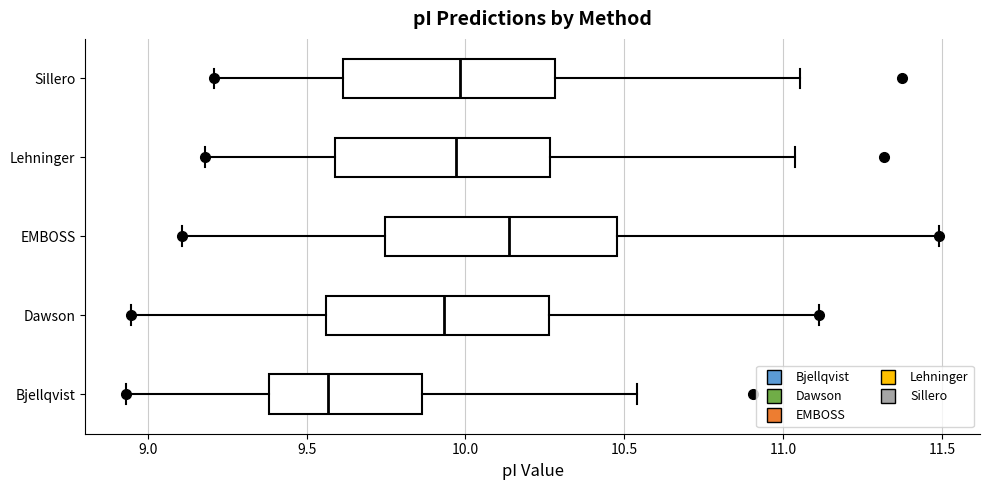

Reading bottom to top, transcribe this box plot: for each box, give where its median line is, the range the box spans, and where its two whiskers end, as read against the x-axis. The values are not printed on the chart, so give them approximately, as read against the axis.

Bjellqvist: median 9.55, box 9.40 to 9.85, whiskers 8.95 to 10.55
Dawson: median 9.95, box 9.55 to 10.25, whiskers 8.95 to 11.10
EMBOSS: median 10.15, box 9.75 to 10.50, whiskers 9.10 to 11.50
Lehninger: median 9.95, box 9.60 to 10.25, whiskers 9.20 to 11.05
Sillero: median 10.00, box 9.60 to 10.30, whiskers 9.20 to 11.05